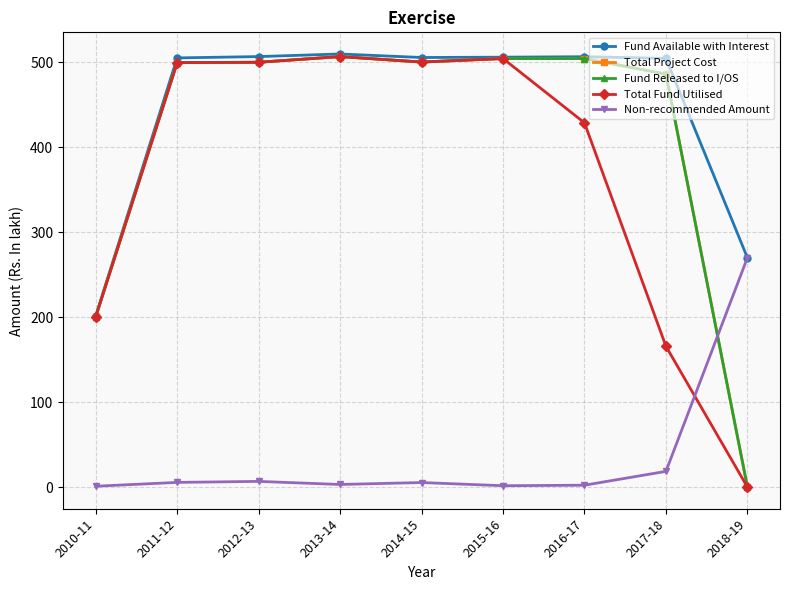

At which category does Total Project Cost reach its first local peak?

2013-14